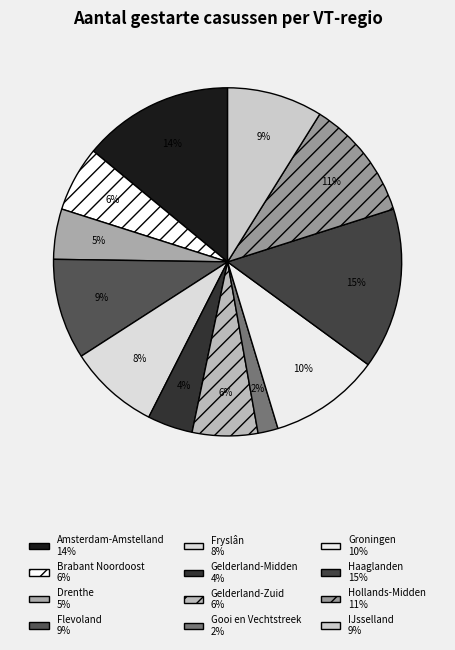

Is Flevoland the majority of the pie?

No